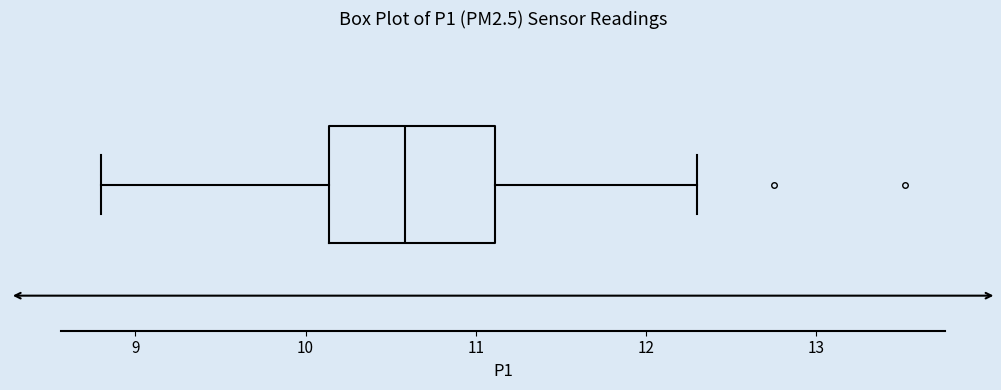

Transcribe this box plot: give where the median line is, the range the box spans, and where the two whiskers end, as read against the x-axis. The values are not printed on the chart, so give them approximately, as read against the axis.

median 10.6, box 10.1 to 11.1, whiskers 8.8 to 12.3